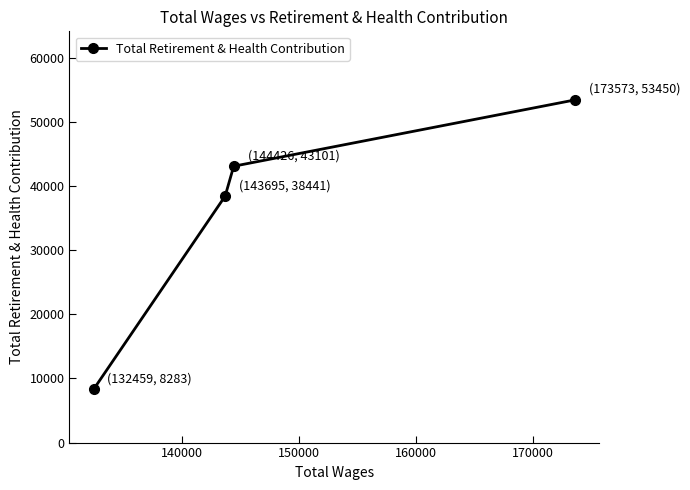

What is the difference between the maximum and minimum values?

45167